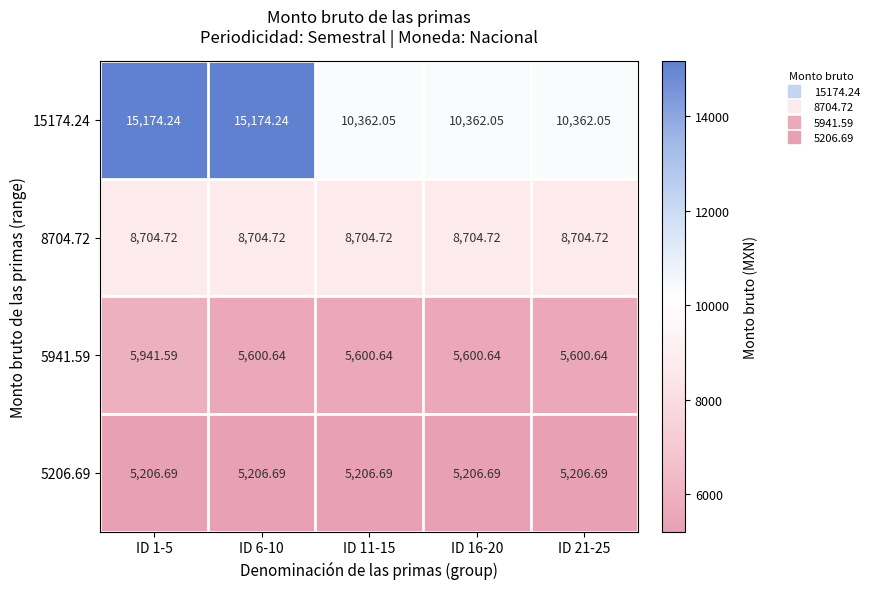

What is the smallest value displayed?

5206.7